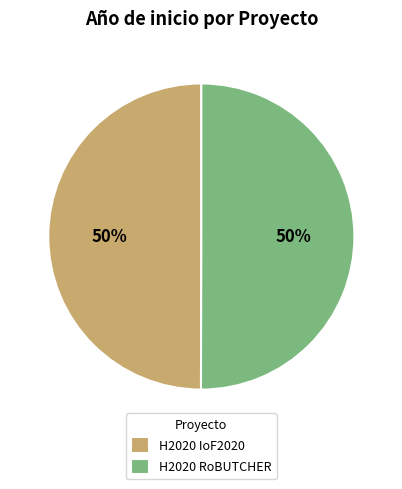

Is it true that H2020 RoBUTCHER is 41% of the pie?

False